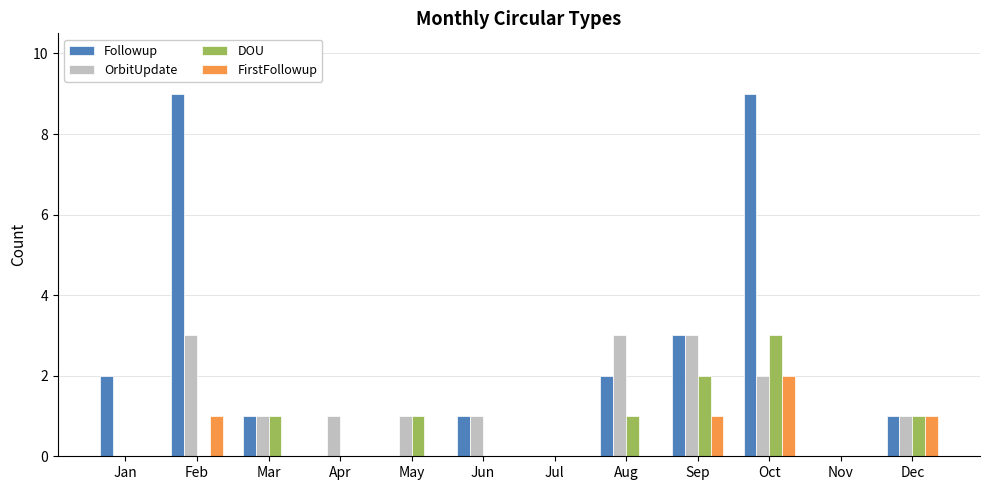

Where does the Followup series first go above 1?

Jan